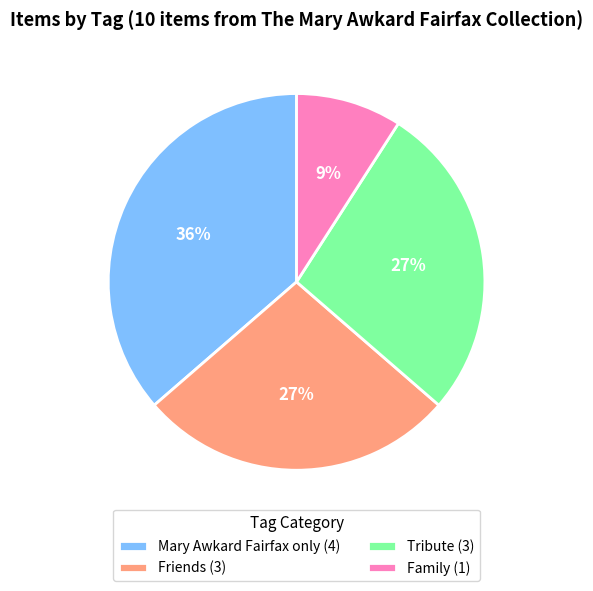

Is it true that Tribute (3) is 41% of the pie?

False